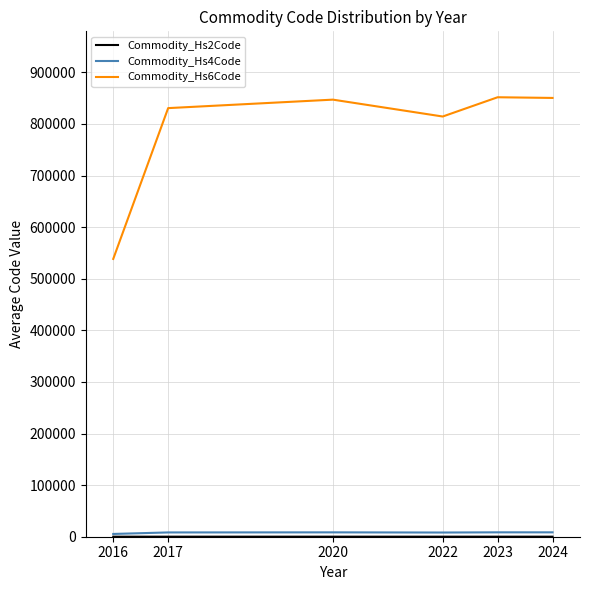

What is the lowest value of the Commodity_Hs6Code series?

538413.3